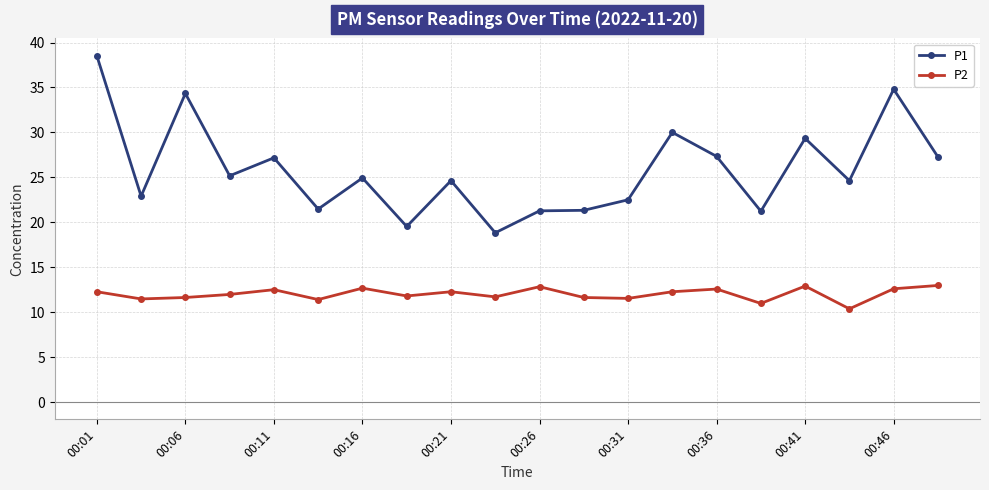

What is the maximum value for P2?

13.0